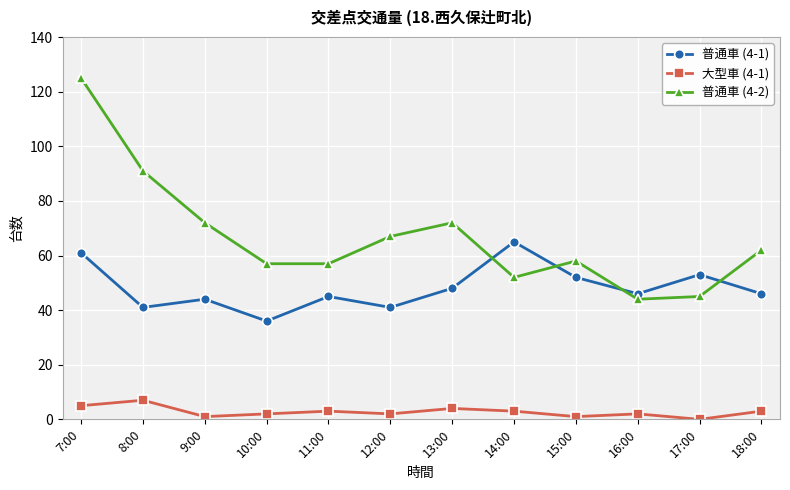

Reading left to right, extract all data points from this chart.

普通車 (4-1): 7:00=61	8:00=41	9:00=44	10:00=36	11:00=45	12:00=41	13:00=48	14:00=65	15:00=52	16:00=46	17:00=53	18:00=46
大型車 (4-1): 7:00=5	8:00=7	9:00=1	10:00=2	11:00=3	12:00=2	13:00=4	14:00=3	15:00=1	16:00=2	17:00=0	18:00=3
普通車 (4-2): 7:00=125	8:00=91	9:00=72	10:00=57	11:00=57	12:00=67	13:00=72	14:00=52	15:00=58	16:00=44	17:00=45	18:00=62